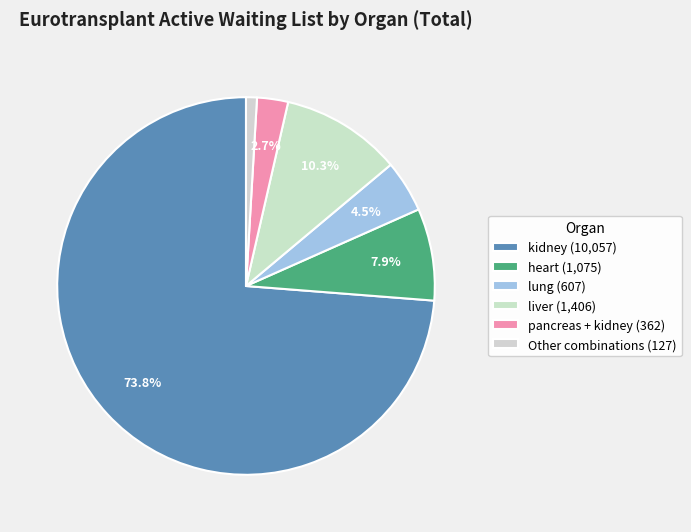

How many slices are in this pie chart?

6